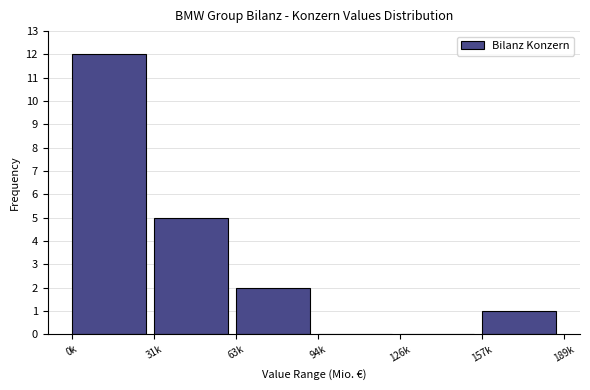

Reading left to right, what are all the values shown in this chart?

0k=12	31k=5	63k=2	94k=0	126k=0	157k=1